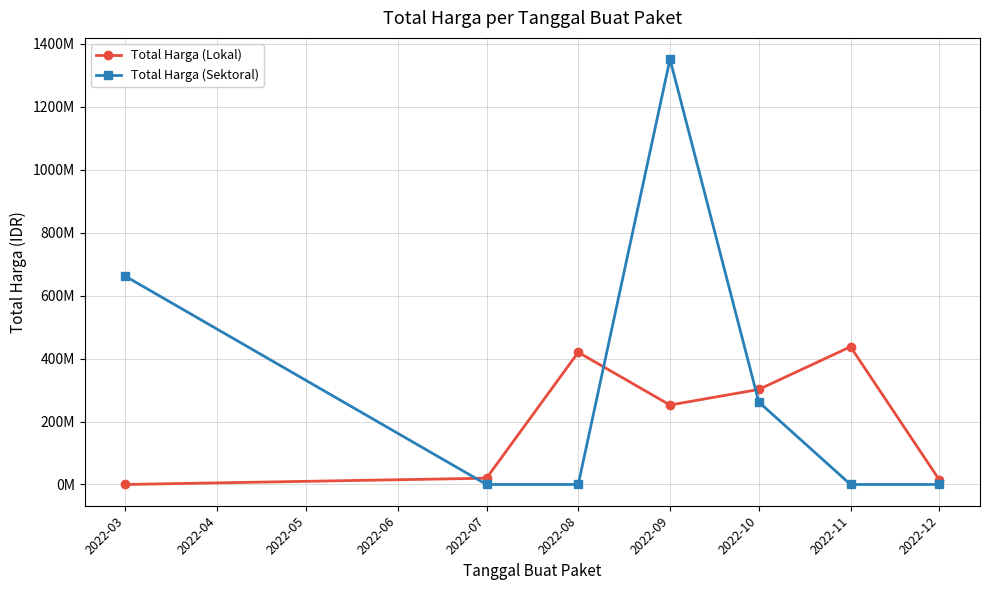

True or false: Total Harga (Sektoral) and Total Harga (Lokal) cross at least once.

True